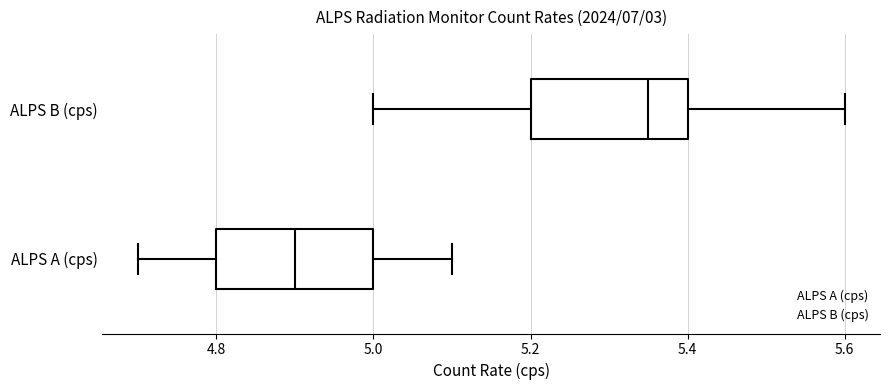

Which box's median line is the furthest to the left?

ALPS A (cps)